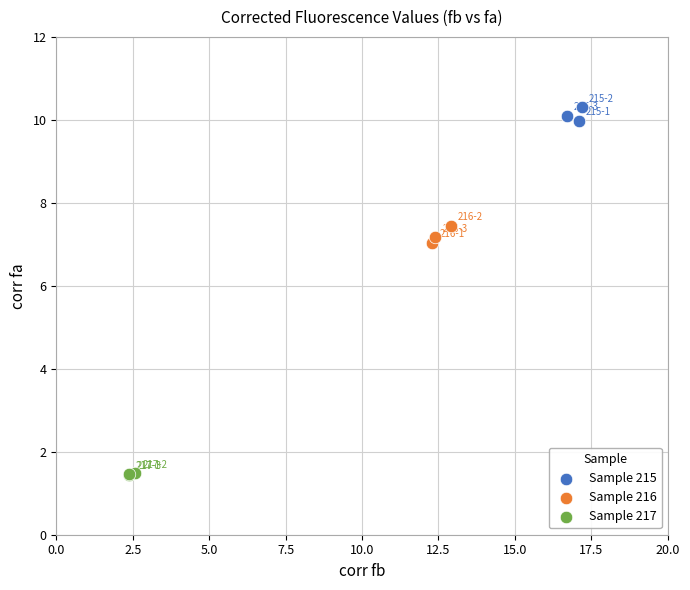

Which series reaches the maximum Y coordinate?

Sample 215